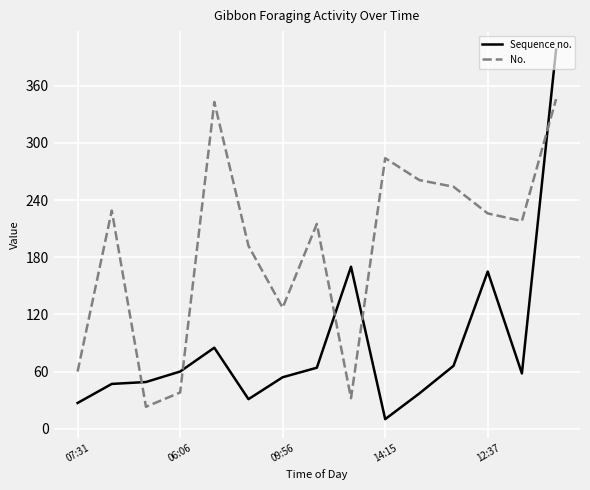

Which series has the largest range (max minus min)?

Sequence no.